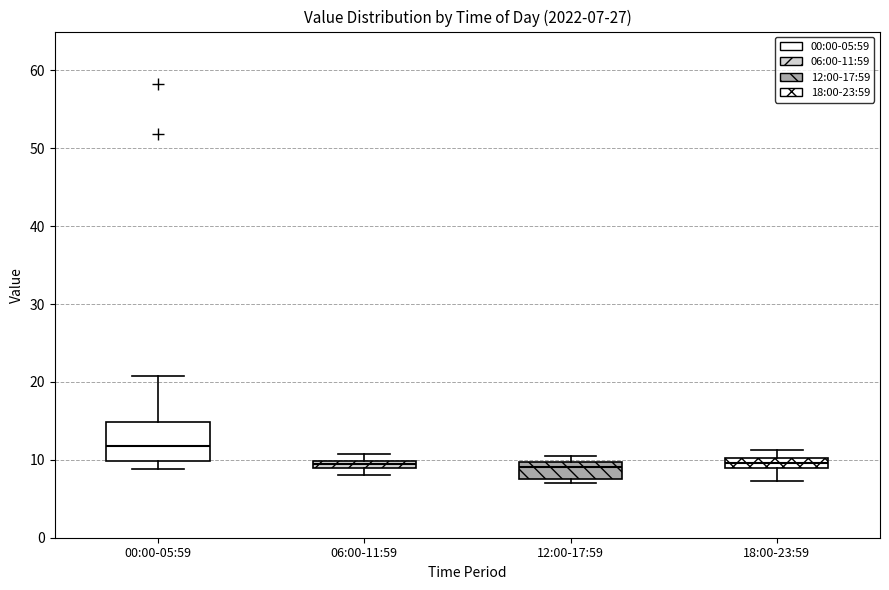

Comparing the boxes themselves (not the whiskers), which one is the tallest?

00:00-05:59